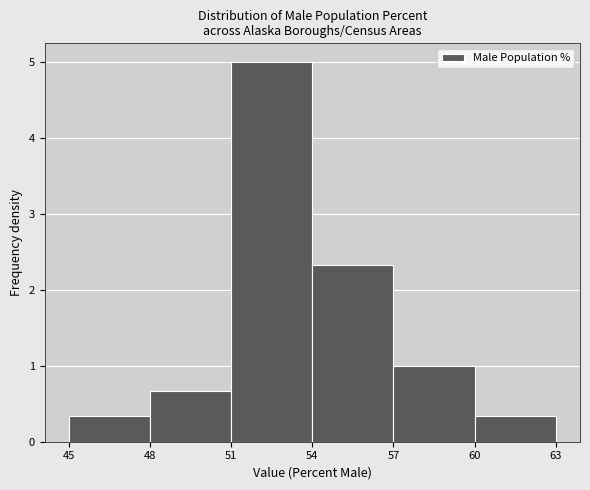

Which range on the x-axis has the tallest bar?

51 to 54